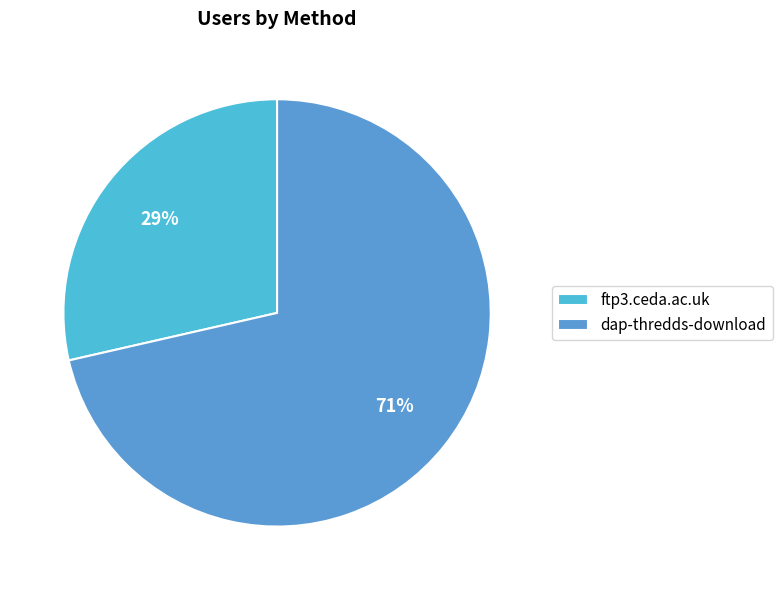

Rank the categories by value from highest to lowest.

dap-thredds-download, ftp3.ceda.ac.uk